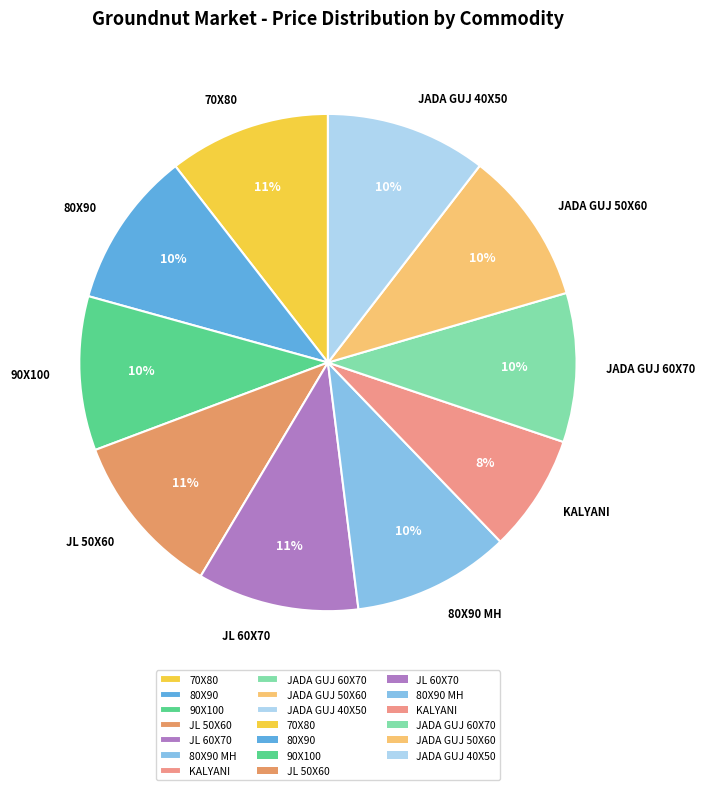

Is it true that 90X100 is 1% of the pie?

False